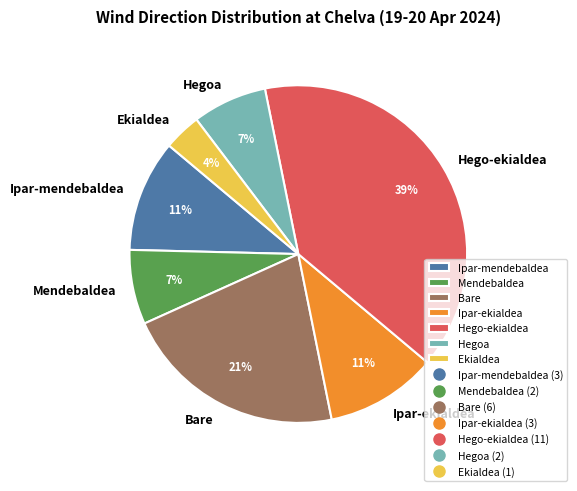

Is the sum of Ekialdea and Mendebaldea greater than half?

No